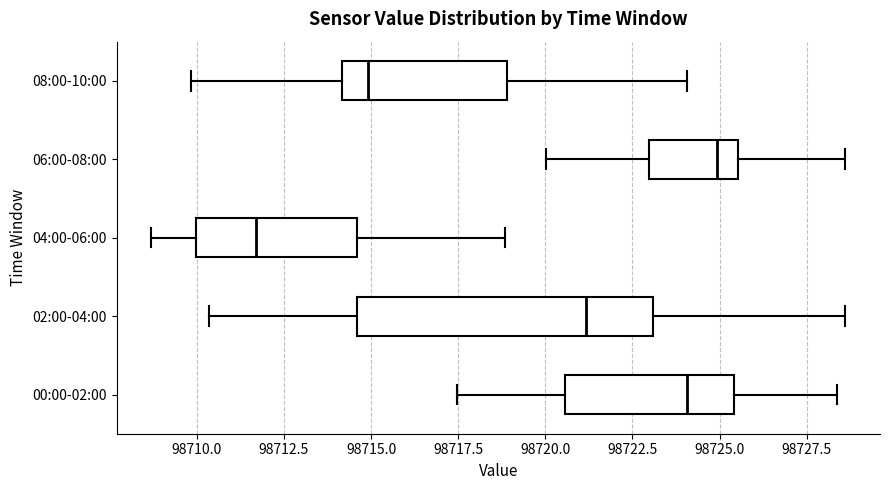

Where is the left edge of the box for 02:00-04:00 on the x-axis? The values are not printed on the chart, so give them approximately, as read against the axis.

98714.5